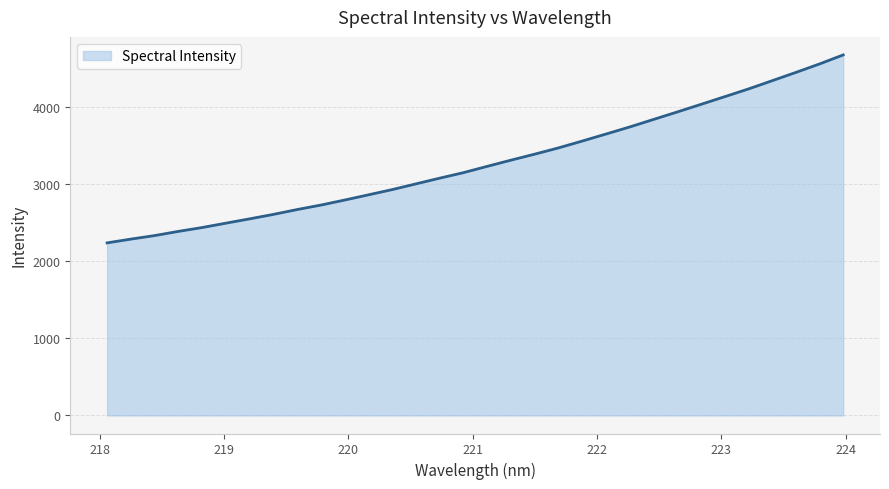

What is the smallest value displayed?

2241.3